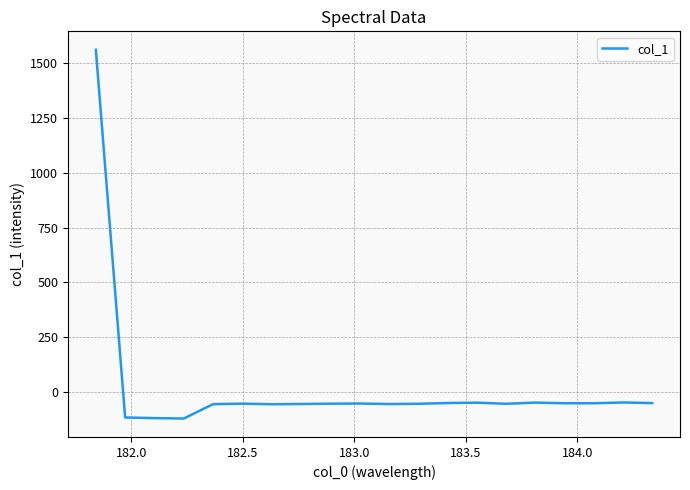

What is the minimum value shown in the chart?

-121.4